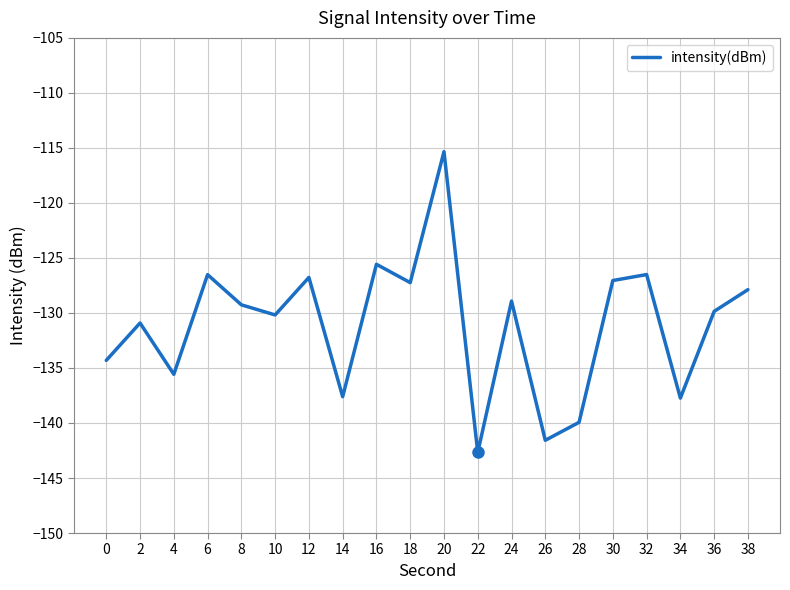

What is the smallest value displayed?

-142.7